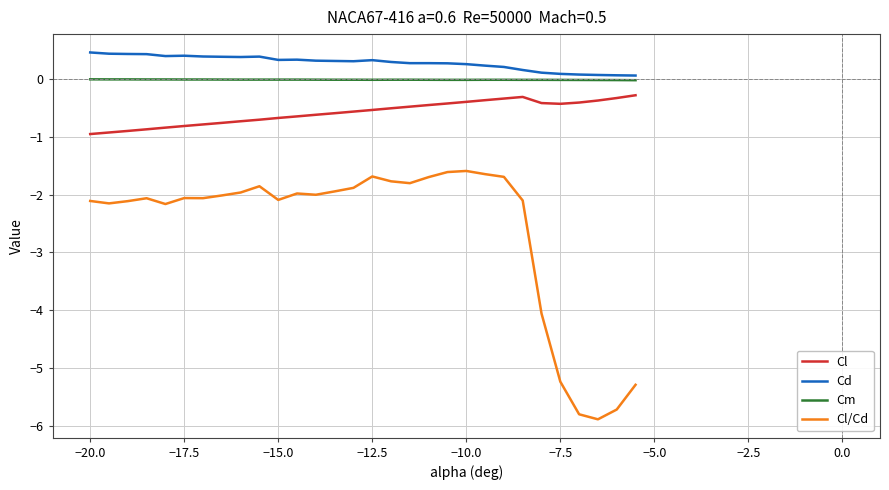

How many lines are shown in the chart?

4